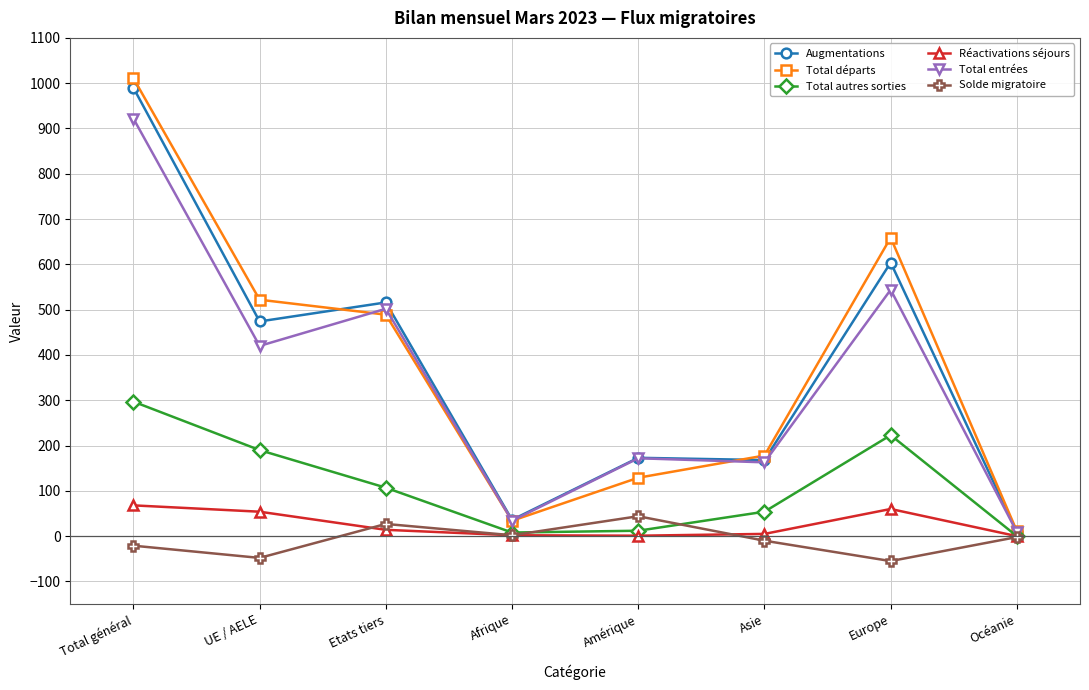

Between Etats tiers and Asie, which series saw the biggest shift?

Augmentations